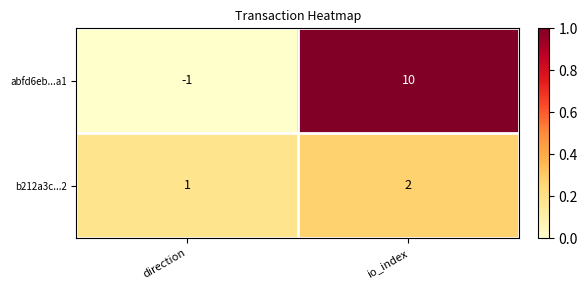

Reading right to left, transcribe all the data shown in this chart.

abfd6eb...a1: io_index=10	direction=-1
b212a3c...2: io_index=2	direction=1